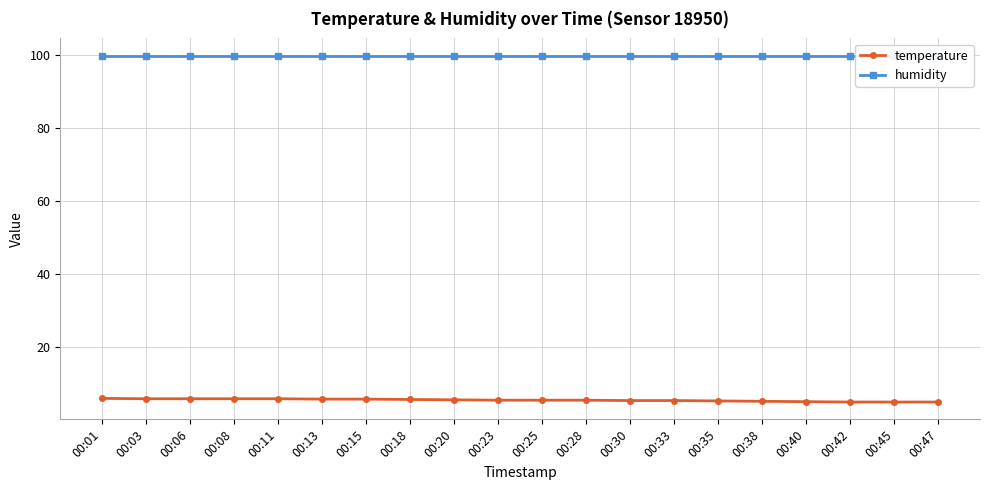

Reading right to left, list all the values displayed in this chart.

temperature: 00:47=4.8	00:45=4.8	00:42=4.8	00:40=4.9	00:38=5.0	00:35=5.1	00:33=5.2	00:30=5.2	00:28=5.3	00:25=5.3	00:23=5.3	00:20=5.4	00:18=5.5	00:15=5.6	00:13=5.6	00:11=5.7	00:08=5.7	00:06=5.7	00:03=5.7	00:01=5.8
humidity: 00:47=99.9	00:45=99.9	00:42=99.9	00:40=99.9	00:38=99.9	00:35=99.9	00:33=99.9	00:30=99.9	00:28=99.9	00:25=99.9	00:23=99.9	00:20=99.9	00:18=99.9	00:15=99.9	00:13=99.9	00:11=99.9	00:08=99.9	00:06=99.9	00:03=99.9	00:01=99.9